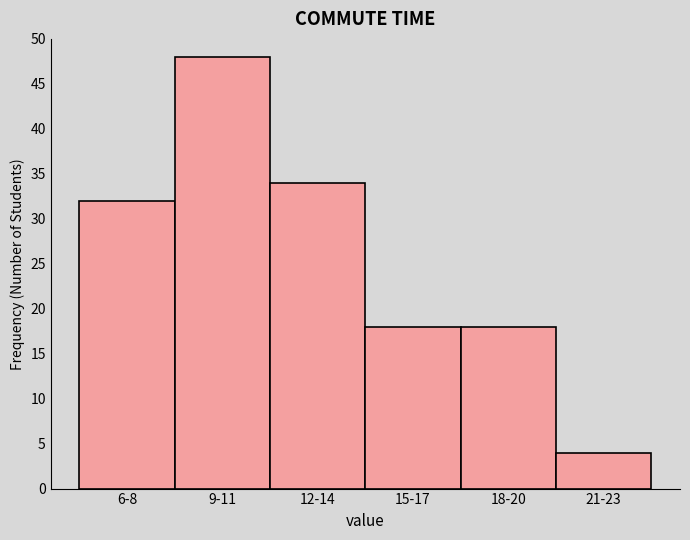

Reading left to right, transcribe all the data shown in this chart.

6-8=32	9-11=48	12-14=34	15-17=18	18-20=18	21-23=4